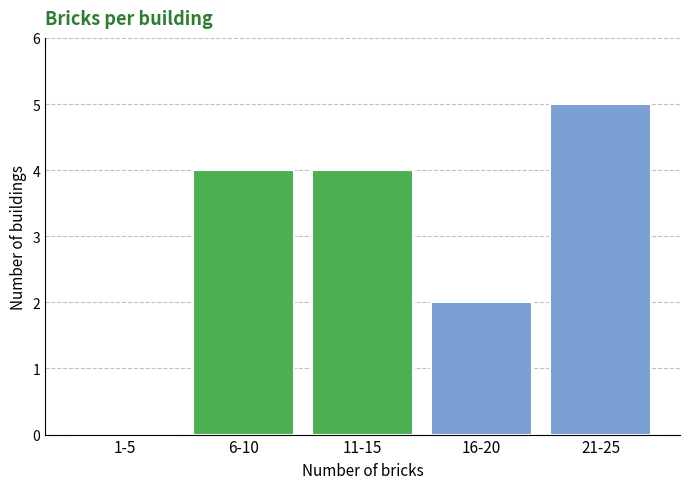

Reading left to right, transcribe all the data shown in this chart.

1-5=0	6-10=4	11-15=4	16-20=2	21-25=5